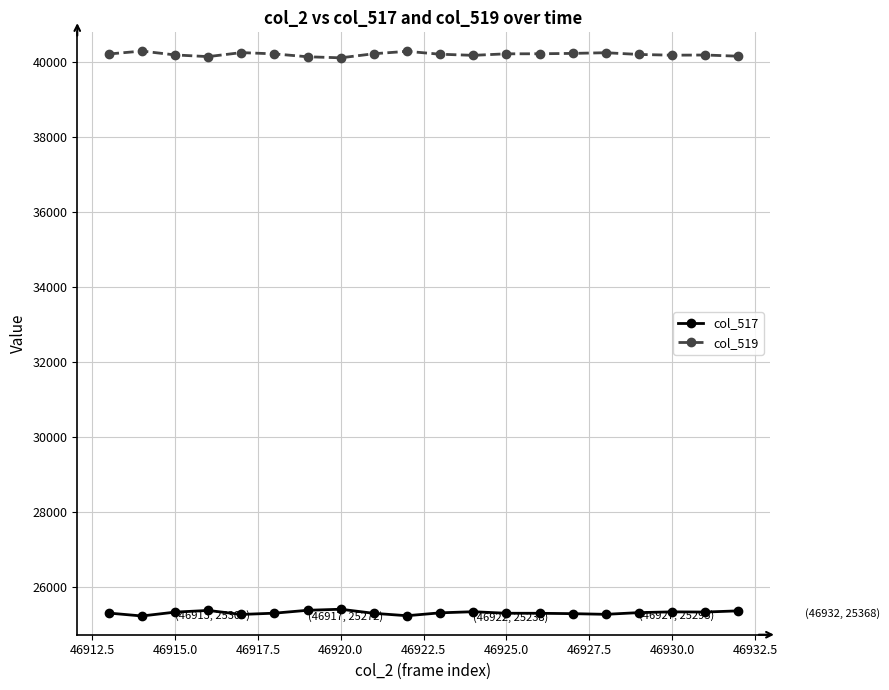

What is the minimum value shown in the chart?

25231